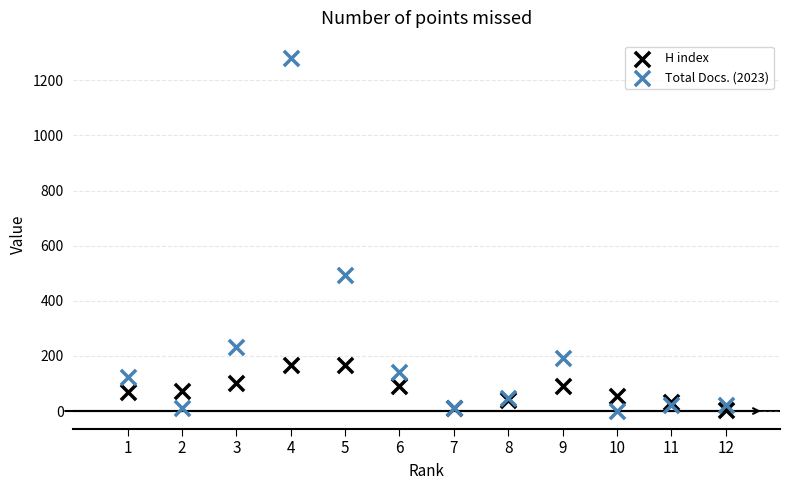

Across all series, what Y value is closest to 640?

495